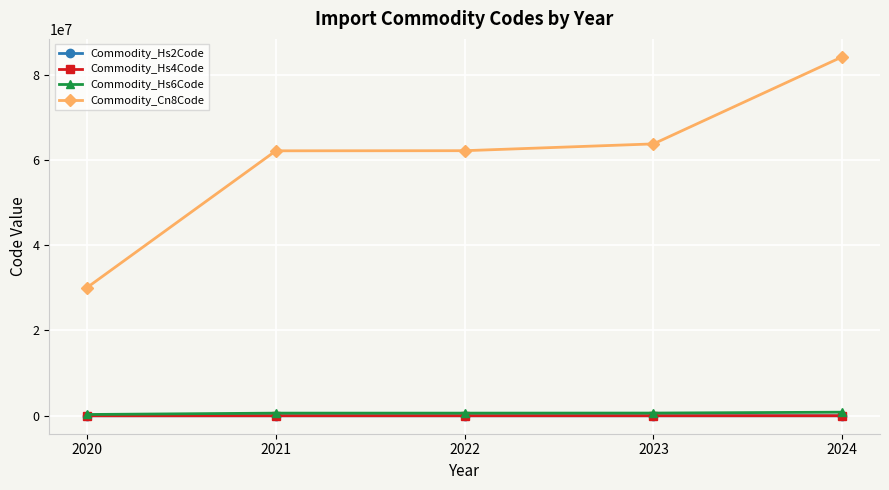

Which series has the widest spread of values?

Commodity_Cn8Code